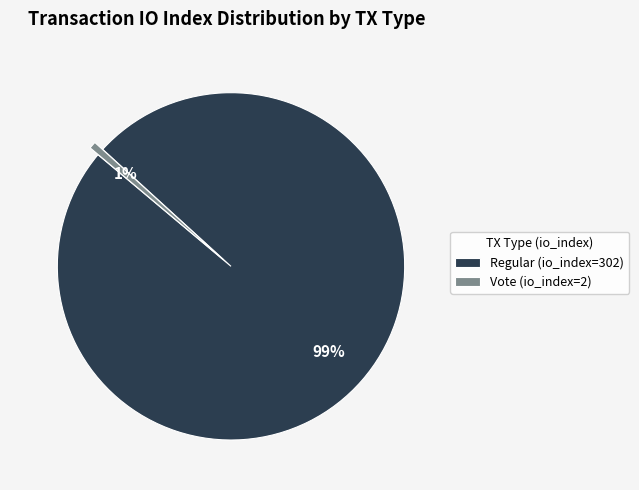

Rank the categories by value from highest to lowest.

Regular (io_index=302), Vote (io_index=2)